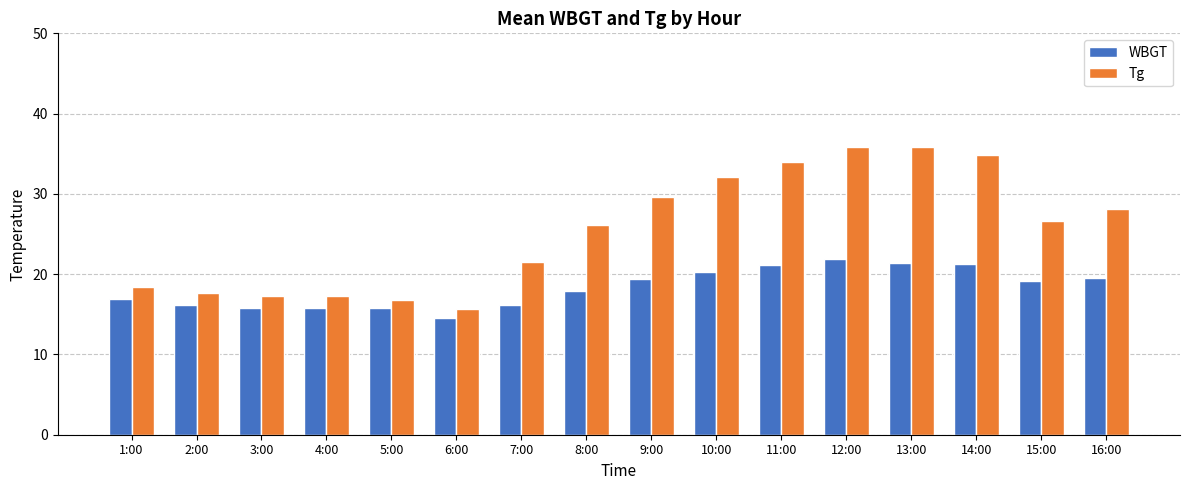

At which label does WBGT reach its peak?

12:00